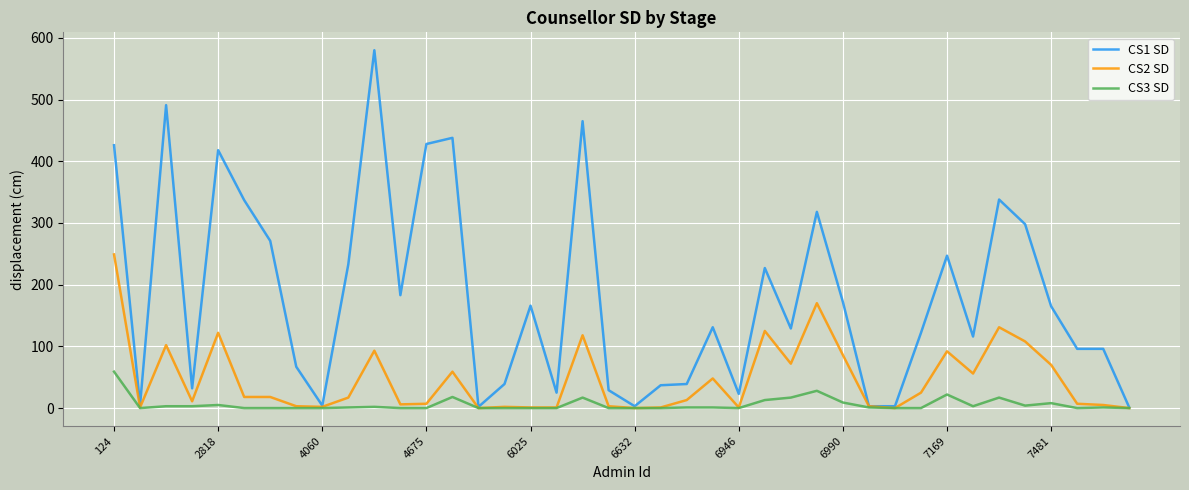

Which series has the largest total across all categories?

CS1 SD